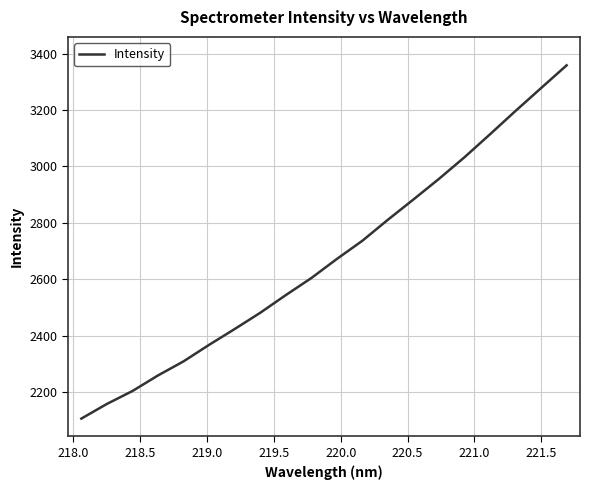

What is the minimum value shown in the chart?

2106.2